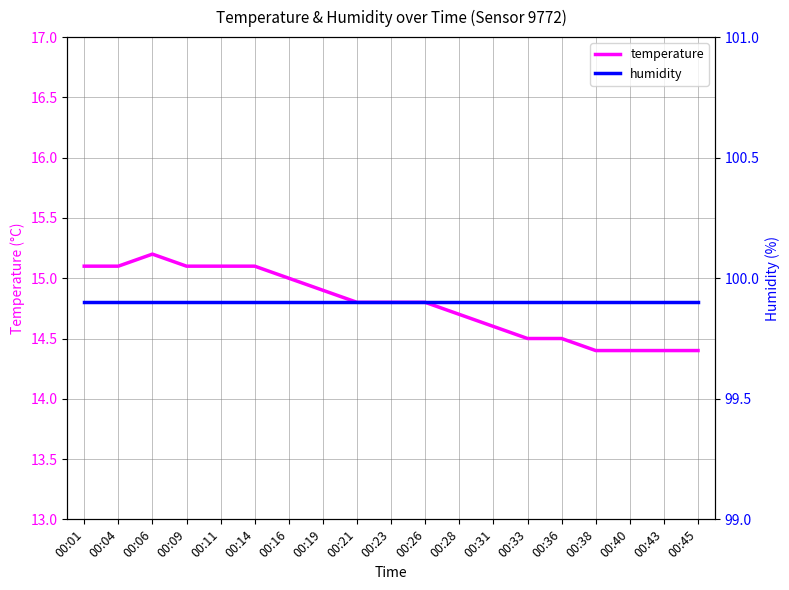

At which label is humidity closest to 99?

00:01